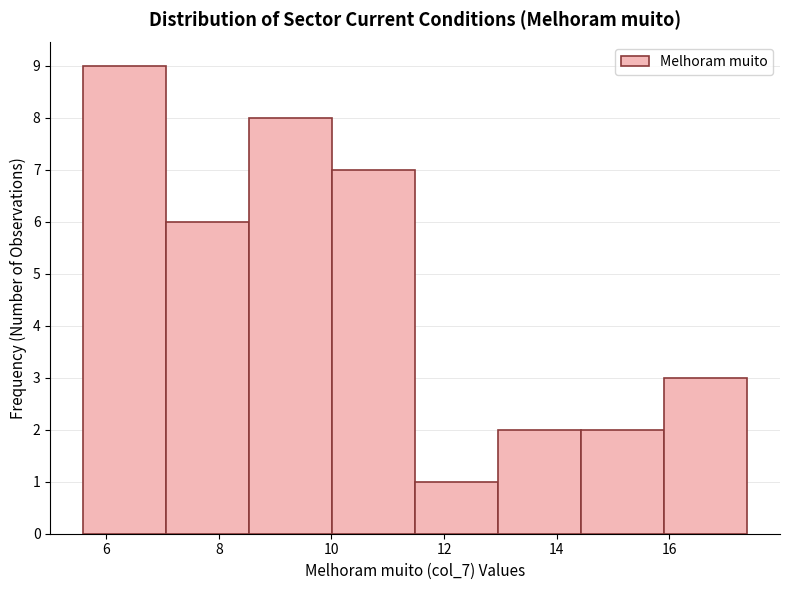

Reading left to right, list every bar in this chart as the range it spans on the x-axis followed by its height. Neither the bar edges nor the heights are printed on the chart, so give them approximately, as read against the axes.

5.6 to 7.0: 9
7.0 to 8.6: 6
8.6 to 10.0: 8
10.0 to 11.4: 7
11.4 to 13.0: 1
13.0 to 14.4: 2
14.4 to 16.0: 2
16.0 to 17.4: 3